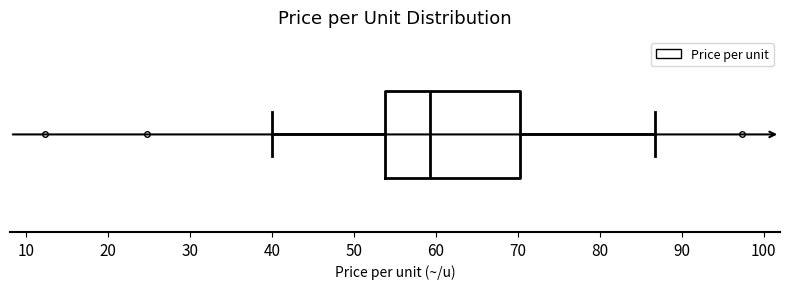

Where does the median line of the box sit on the x-axis? The values are not printed on the chart, so give them approximately, as read against the axis.

59